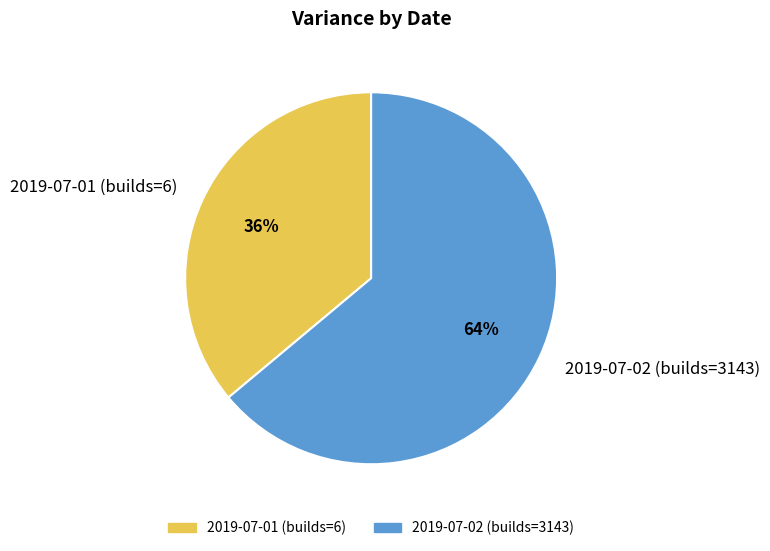

What is the ratio of the value at 2019-07-02 (builds=3143) to the value at 2019-07-01 (builds=6)?

1.8